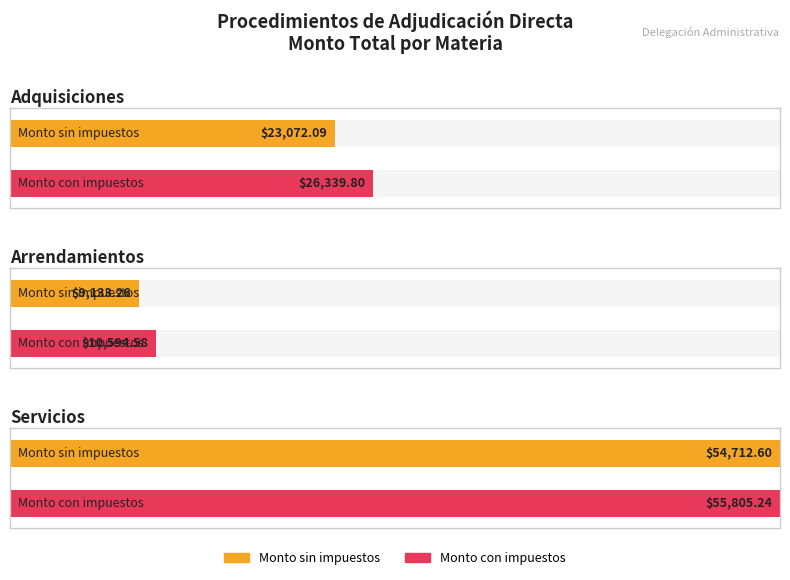

Which category has the highest value in the Monto sin impuestos series?

Servicios